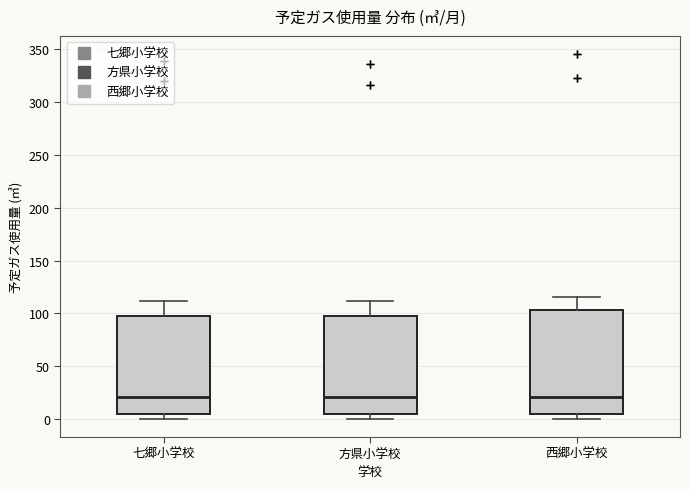

Which box is the tallest, from its lower edge to its upper edge?

西郷小学校